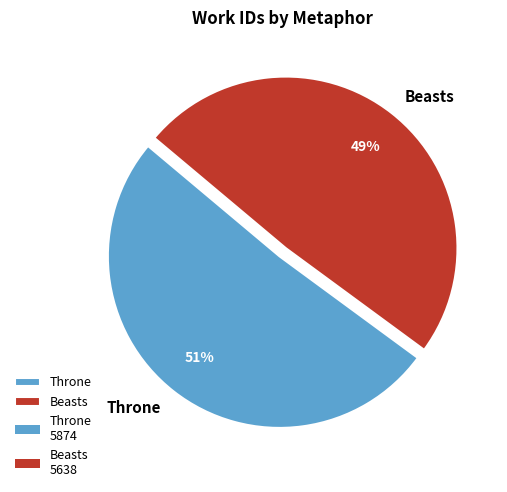

What percentage is the Beasts slice, to the nearest percent?

49%